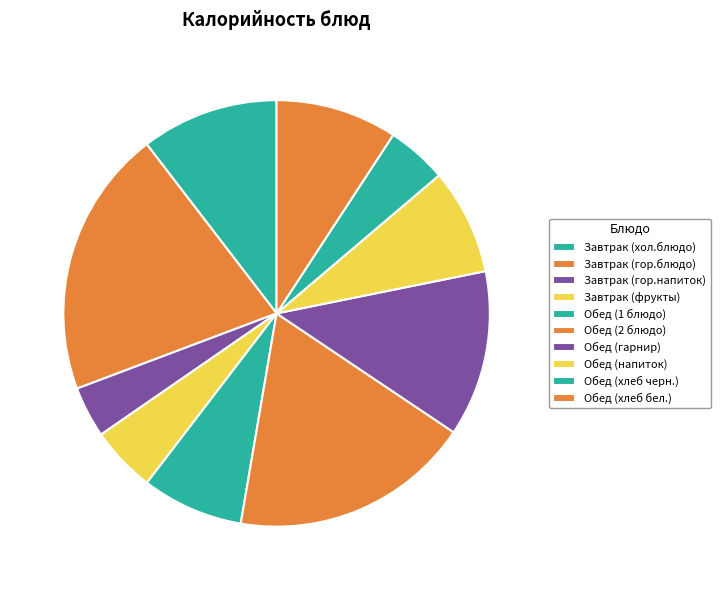

To the nearest percent, what is the difference between the Обед (гарнир) and Завтрак (гор.напиток) slice percentages?

9%